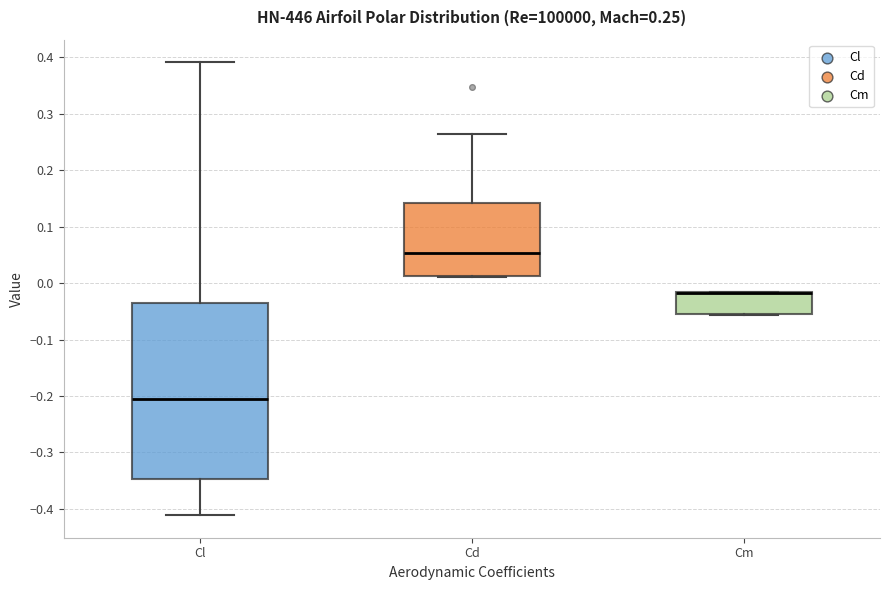

Which box is the tallest, from its lower edge to its upper edge?

Cl